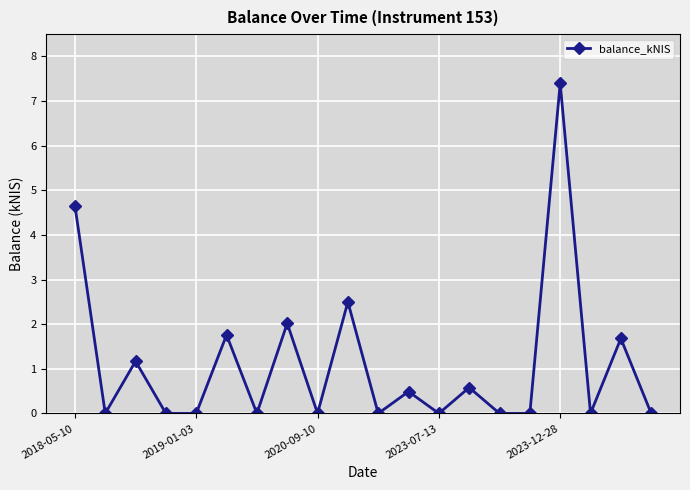

What is the greatest value displayed?

7.4